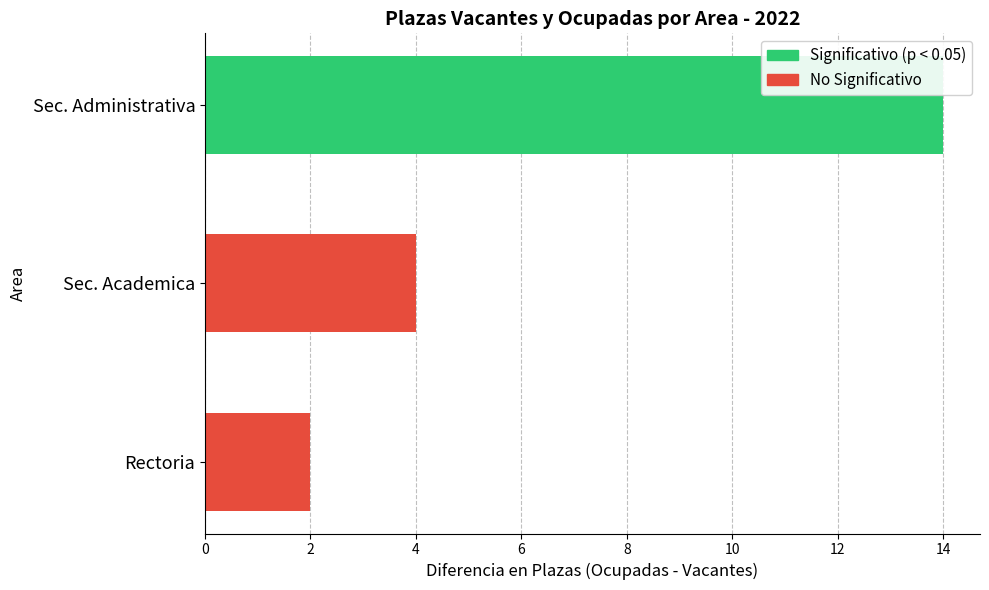

Rank the categories by value from highest to lowest.

Sec. Administrativa, Sec. Academica, Rectoria